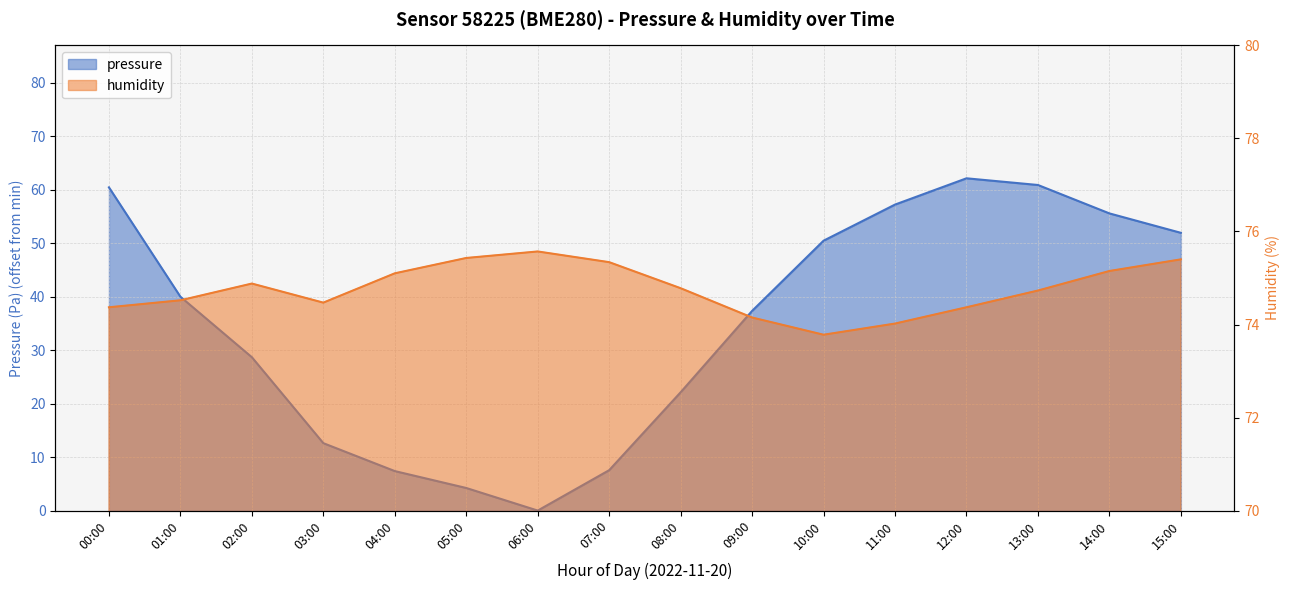

What are all the series names shown in the legend?

pressure, humidity